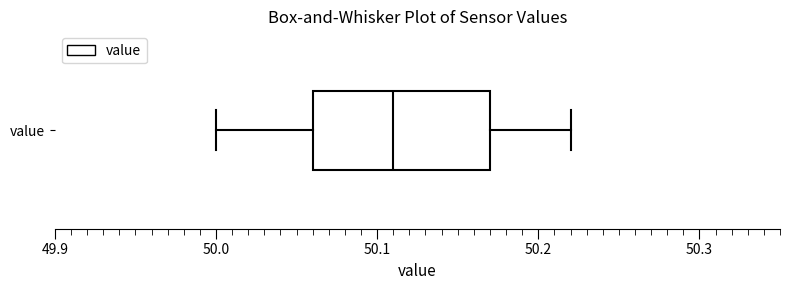

Where does the left whisker of the box for value end on the x-axis? The values are not printed on the chart, so give them approximately, as read against the axis.

50.00